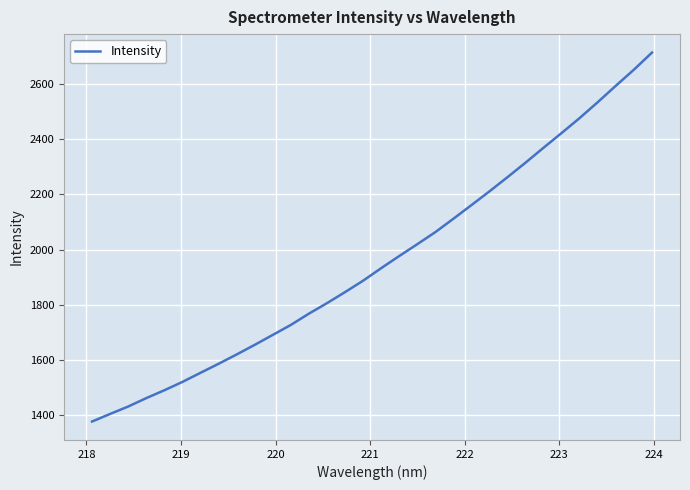

What is the smallest value displayed?

1376.9